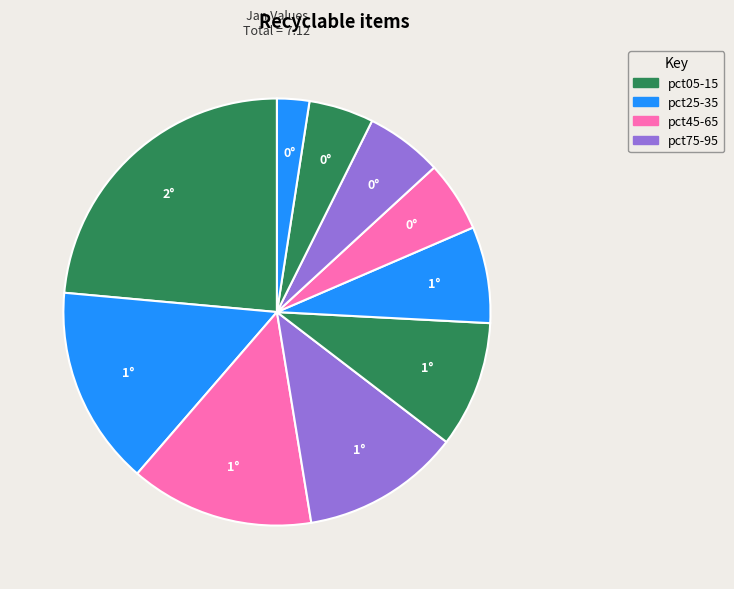

What is the largest slice in the pie chart?

pct05